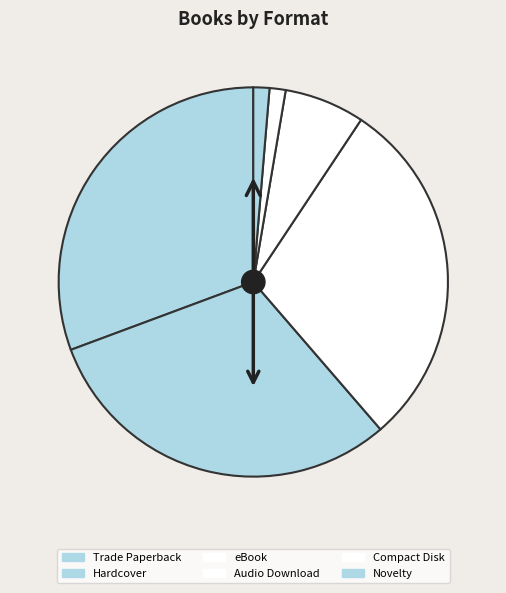

How many segments does this pie chart have?

6